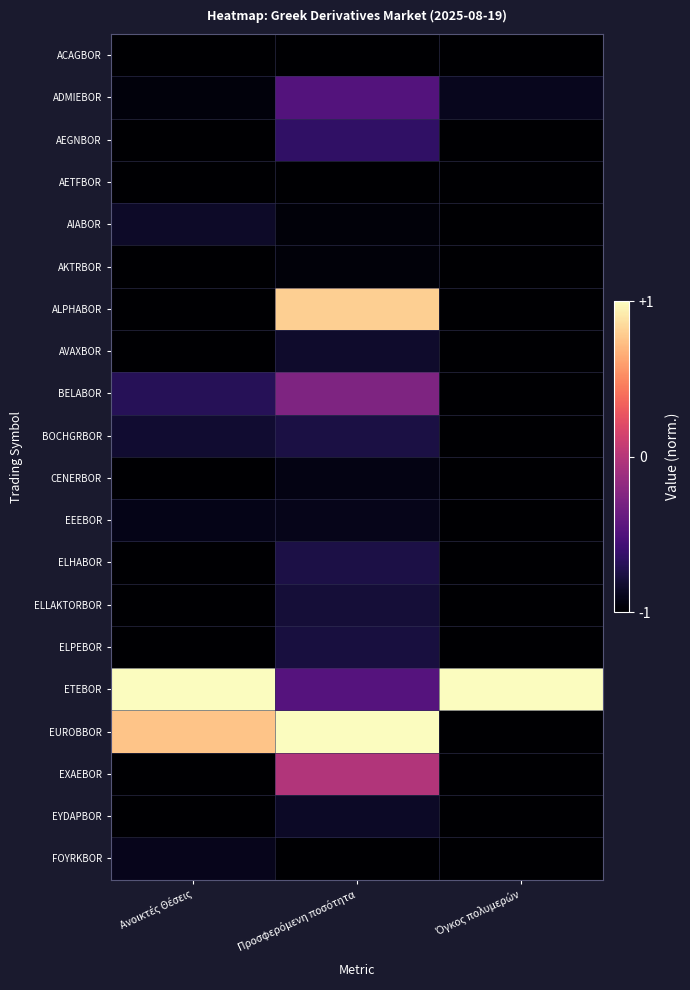

Which category has the highest value across all series?

Ανοικτές Θέσεις